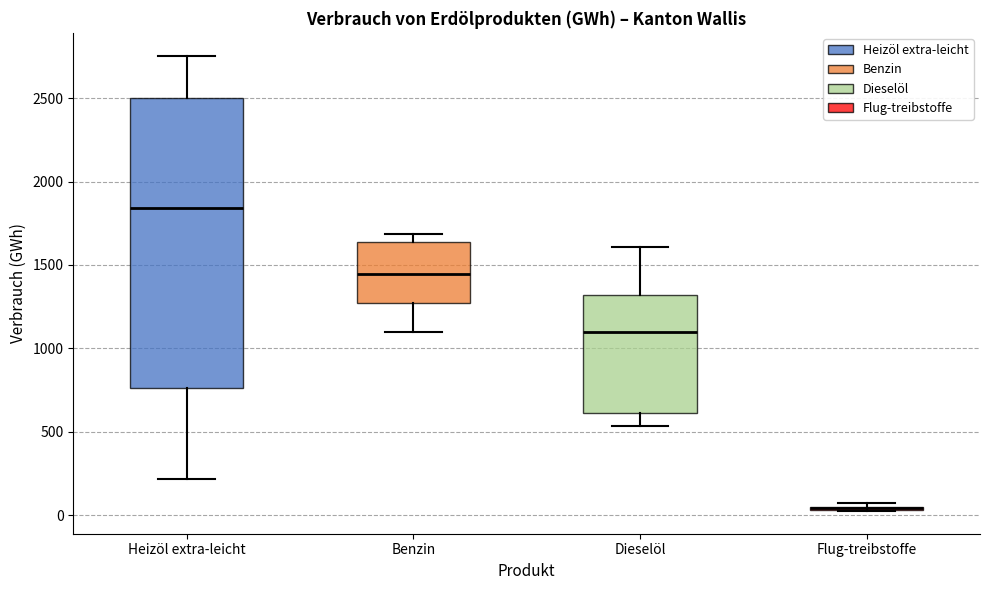

Reading left to right, transcribe this box plot: for each box, give where its median line is, the range the box spans, and where its two whiskers end, as read against the y-axis. The values are not printed on the chart, so give them approximately, as read against the axis.

Heizöl extra-leicht: median 1850, box 750 to 2500, whiskers 200 to 2750
Benzin: median 1450, box 1250 to 1650, whiskers 1100 to 1700
Dieselöl: median 1100, box 600 to 1300, whiskers 550 to 1600
Flug-treibstoffe: box collapsed to a line at 50, whiskers 50 to 50